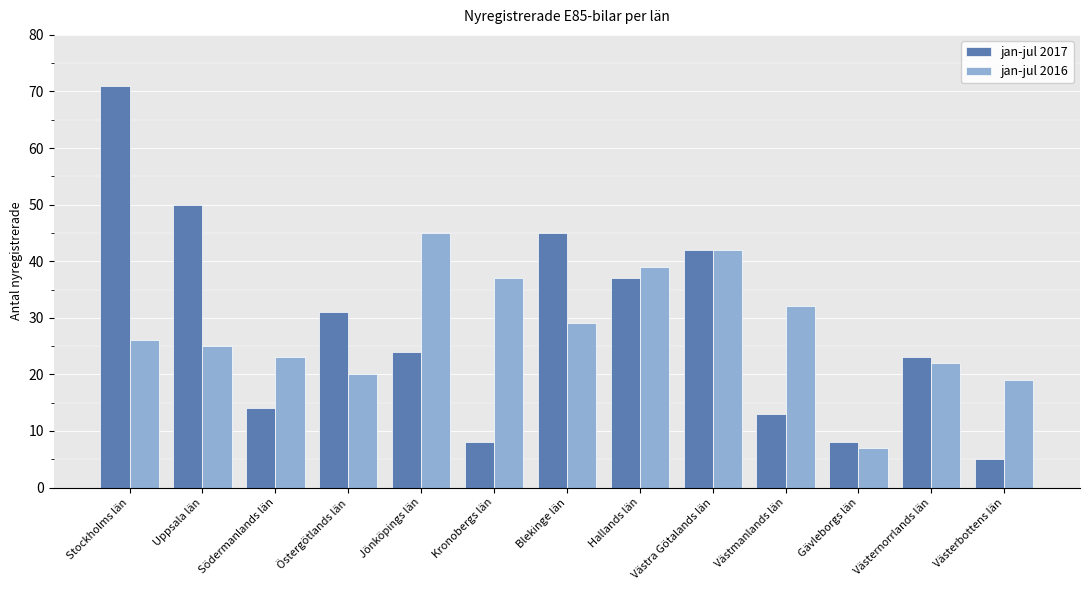

How many bars are there in each group?

2